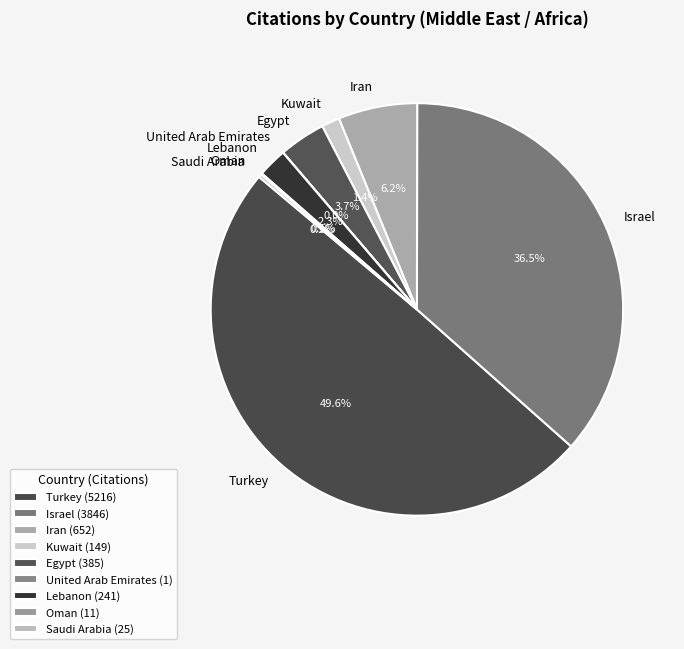

Which category has the biggest portion of the pie?

Turkey